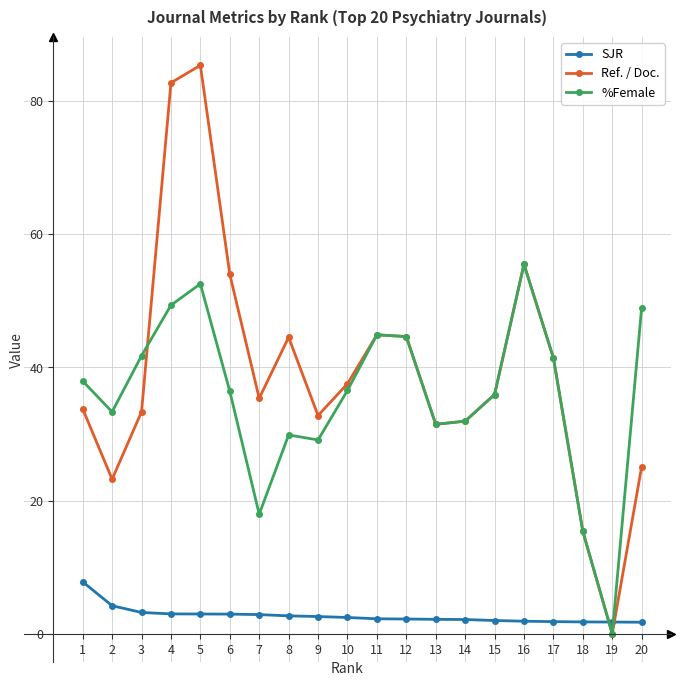

Count the number of categories in the chart.

20